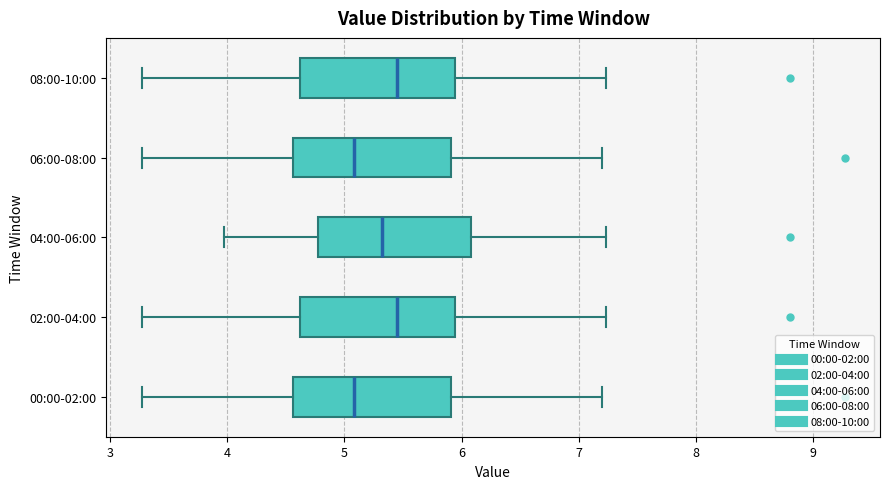

Where is the right edge of the box for 08:00-10:00 on the x-axis? The values are not printed on the chart, so give them approximately, as read against the axis.

5.9